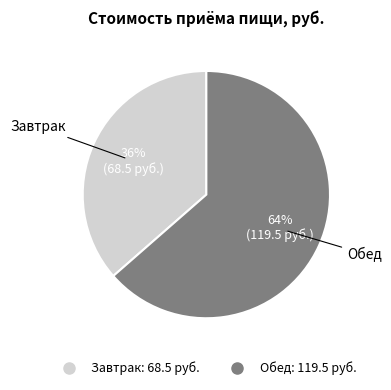

Which category accounts for the majority?

Обед